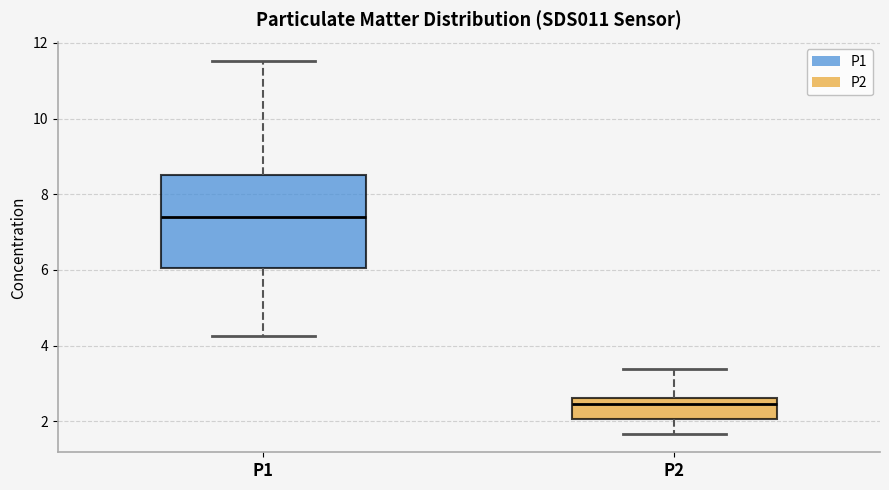

Reading left to right, transcribe this box plot: for each box, give where its median line is, the range the box spans, and where its two whiskers end, as read against the y-axis. The values are not printed on the chart, so give them approximately, as read against the axis.

P1: median 7.4, box 6.0 to 8.6, whiskers 4.2 to 11.6
P2: median 2.4, box 2.0 to 2.6, whiskers 1.6 to 3.4